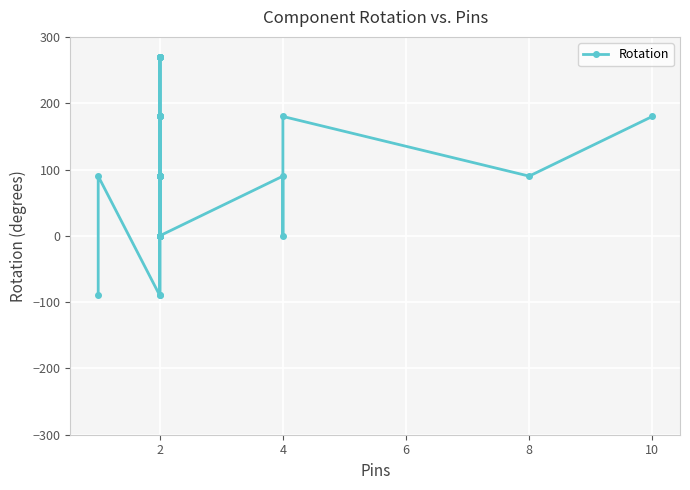

Where is the first local maximum?

2